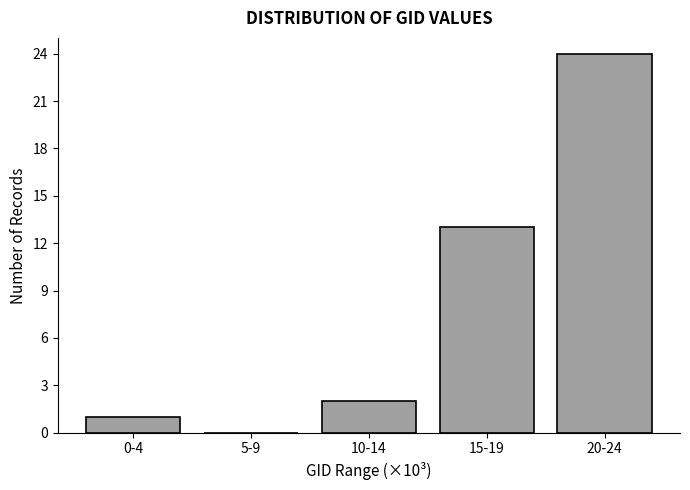

Reading right to left, list all the values displayed in this chart.

20-24=24	15-19=13	10-14=2	5-9=0	0-4=1